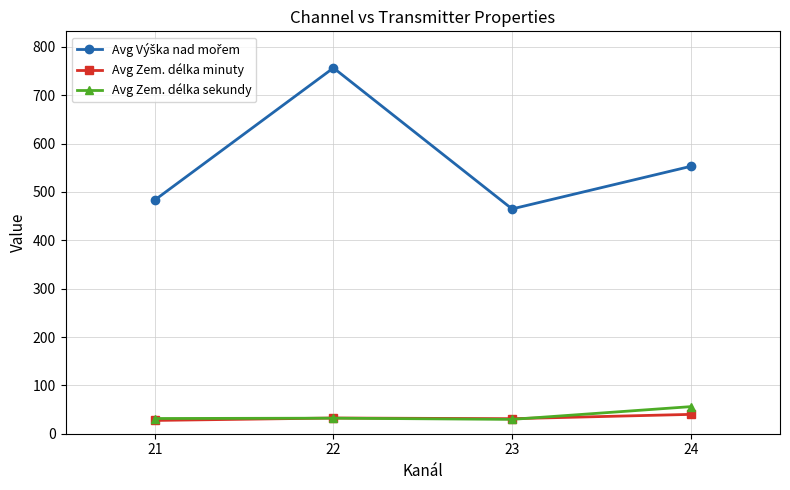

How many lines are shown in the chart?

3